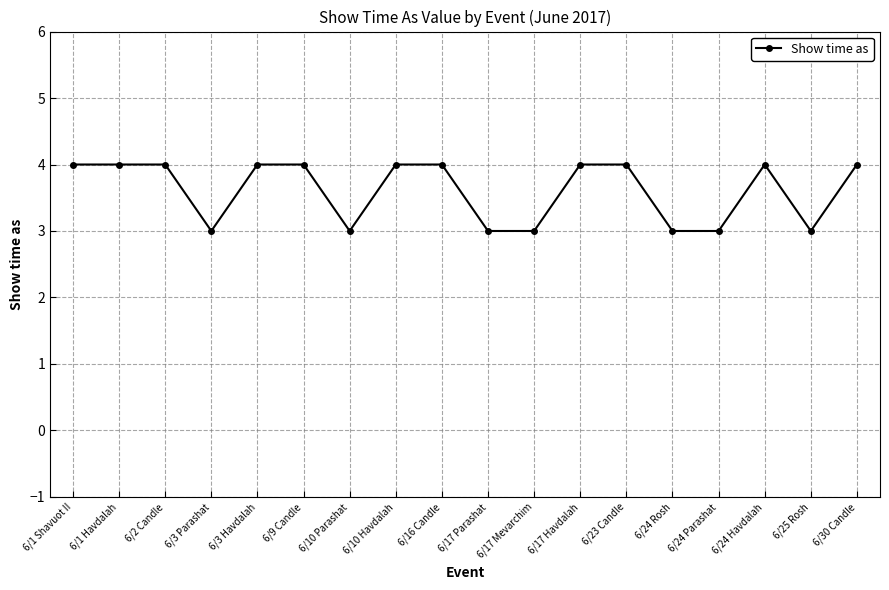

Reading left to right, list all the values displayed in this chart.

6/1 Shavuot II=4	6/1 Havdalah=4	6/2 Candle=4	6/3 Parashat=3	6/3 Havdalah=4	6/9 Candle=4	6/10 Parashat=3	6/10 Havdalah=4	6/16 Candle=4	6/17 Parashat=3	6/17 Mevarchim=3	6/17 Havdalah=4	6/23 Candle=4	6/24 Rosh=3	6/24 Parashat=3	6/24 Havdalah=4	6/25 Rosh=3	6/30 Candle=4